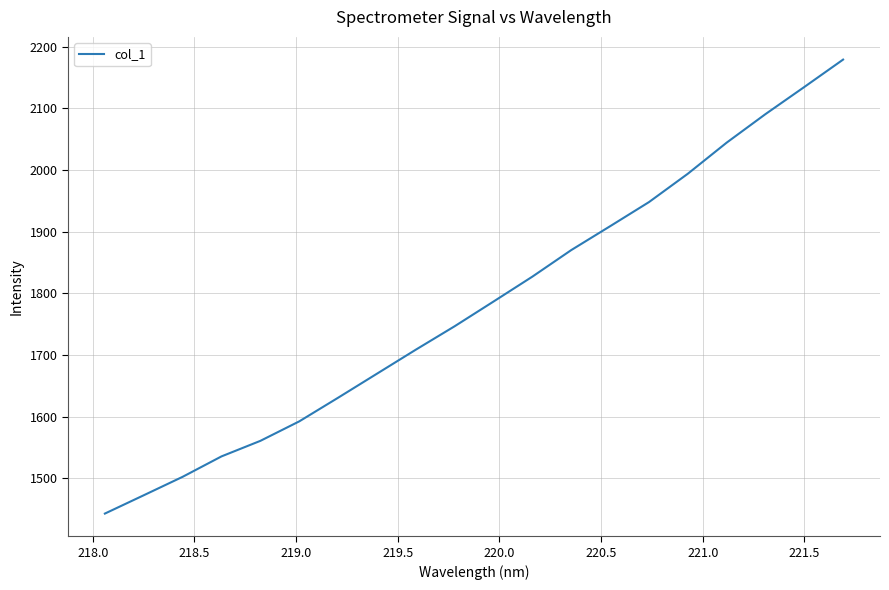

What is the maximum value shown in the chart?

2179.0